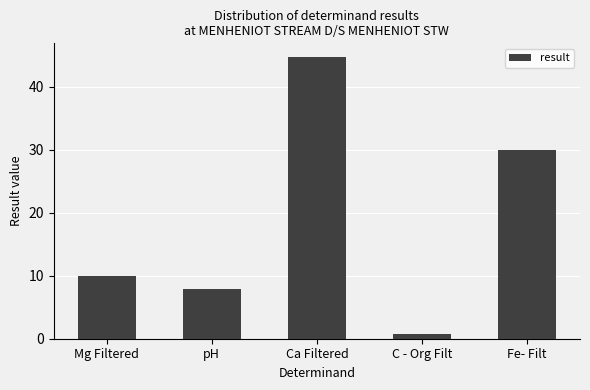

Reading left to right, extract all data points from this chart.

Mg Filtered=9.9	pH=7.9	Ca Filtered=44.7	C - Org Filt=0.8	Fe- Filt=30.0